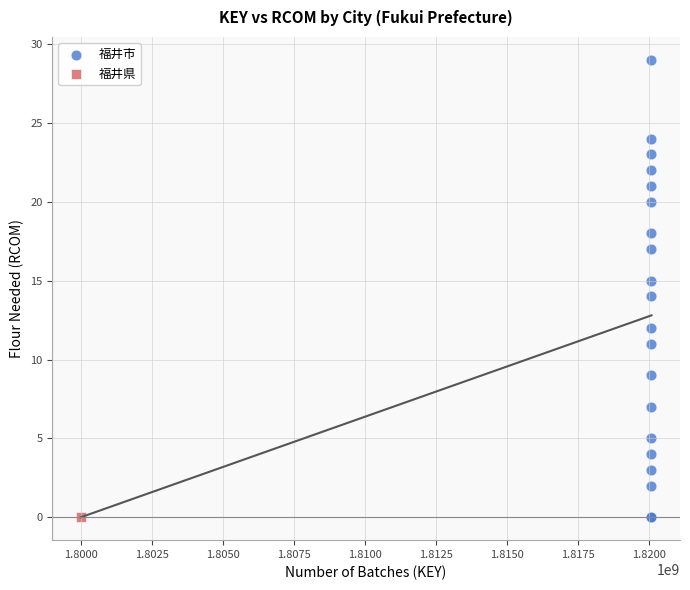

What are all the series names shown in the legend?

福井市, 福井県